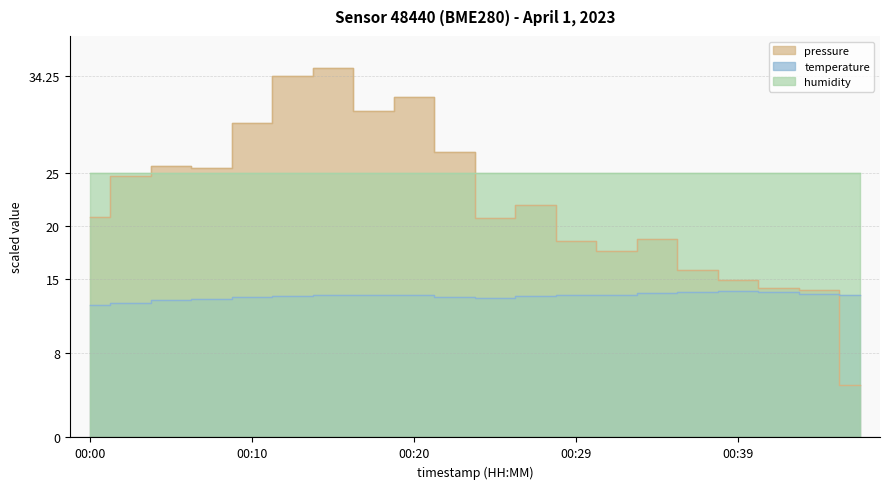

At which category is the sum across all series the highest?

00:15